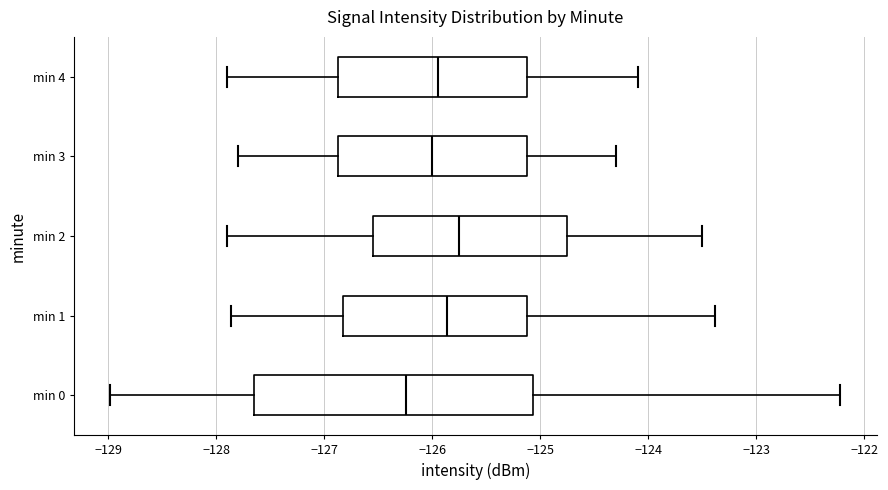

Comparing the boxes themselves (not the whiskers), which one is the widest?

min 0